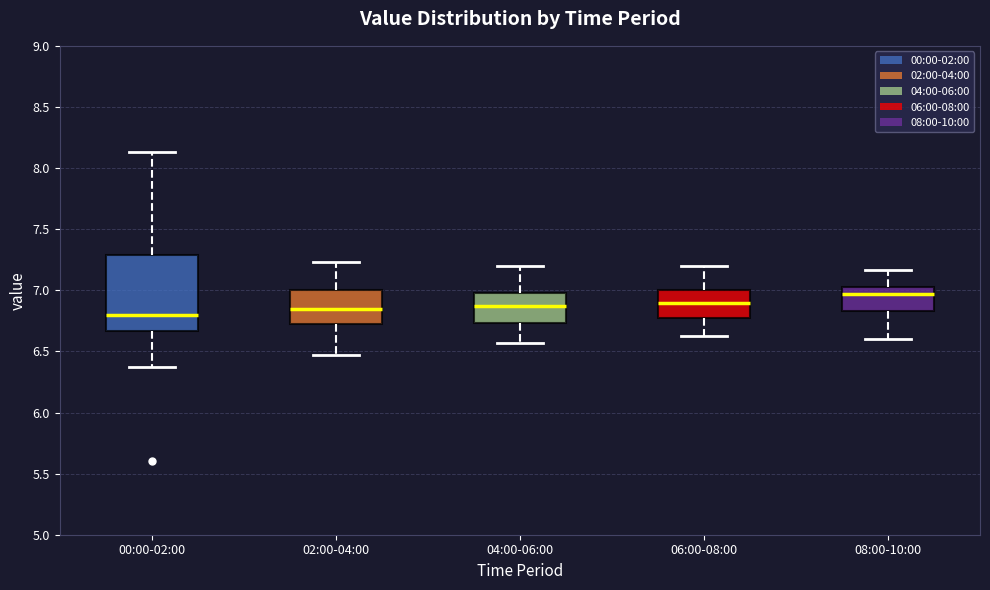

Reading left to right, transcribe this box plot: for each box, give where its median line is, the range the box spans, and where its two whiskers end, as read against the y-axis. The values are not printed on the chart, so give them approximately, as read against the axis.

00:00-02:00: median 6.80, box 6.65 to 7.30, whiskers 6.35 to 8.15
02:00-04:00: median 6.85, box 6.70 to 7.00, whiskers 6.45 to 7.25
04:00-06:00: median 6.85, box 6.75 to 7.00, whiskers 6.55 to 7.20
06:00-08:00: median 6.90, box 6.75 to 7.00, whiskers 6.65 to 7.20
08:00-10:00: median 6.95, box 6.85 to 7.05, whiskers 6.60 to 7.15